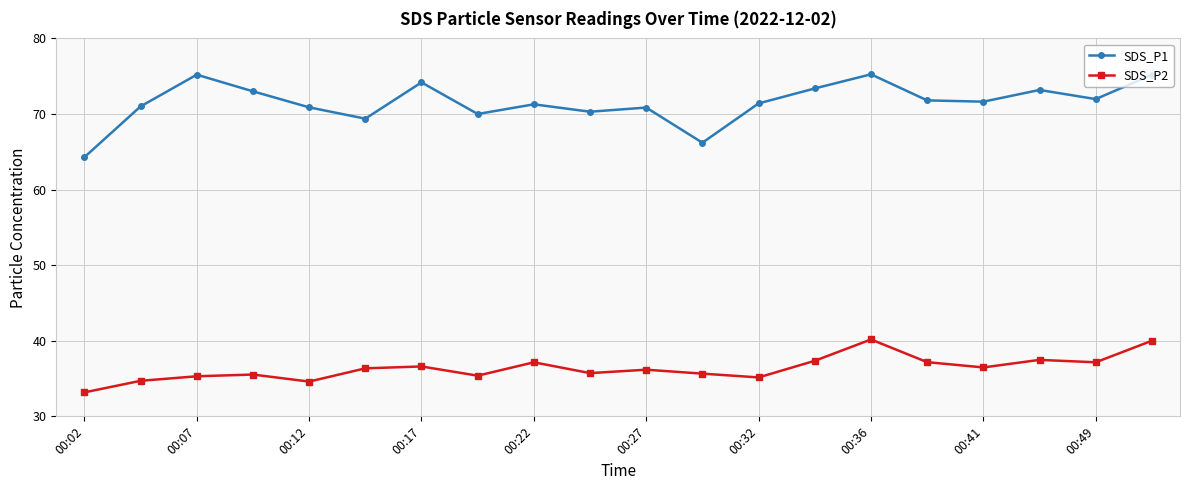

What are all the series names shown in the legend?

SDS_P1, SDS_P2